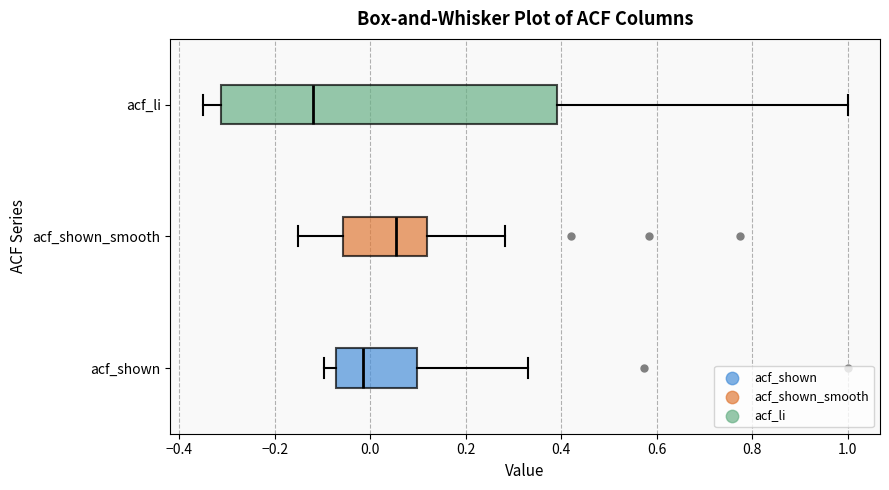

Which box's median line is the furthest to the right?

acf_shown_smooth